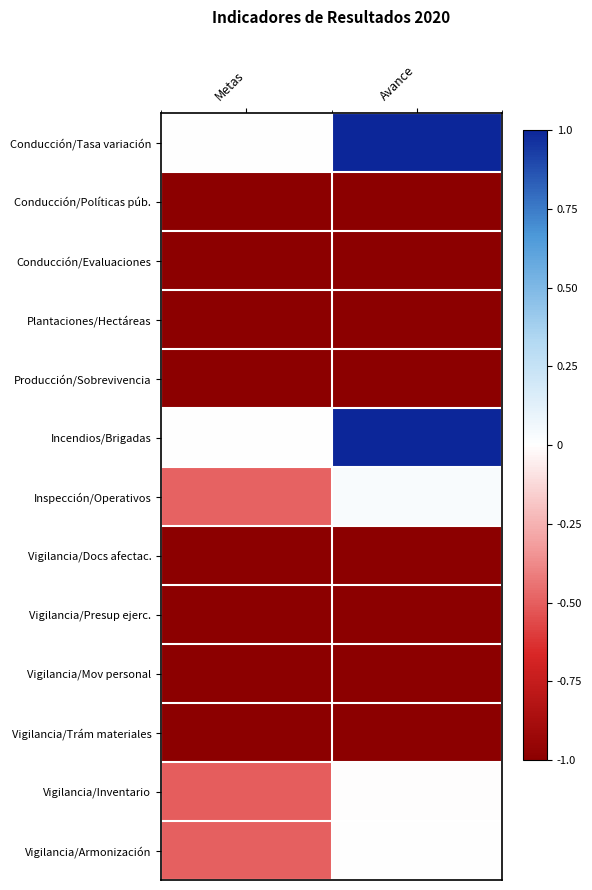

What is the total value across all series at Avance?

-6.0